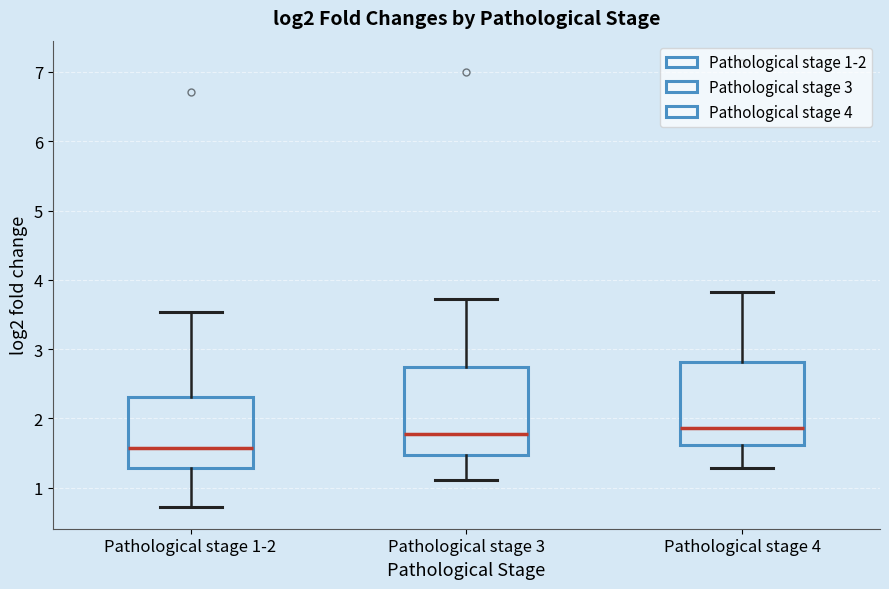

Reading left to right, read every box against the y-axis: the position of its median line, the range the box covers, and the ends of its whiskers. The values are not printed on the chart, so give them approximately, as read against the axis.

Pathological stage 1-2: median 1.6, box 1.3 to 2.3, whiskers 0.7 to 3.5
Pathological stage 3: median 1.8, box 1.5 to 2.7, whiskers 1.1 to 3.7
Pathological stage 4: median 1.9, box 1.6 to 2.8, whiskers 1.3 to 3.8